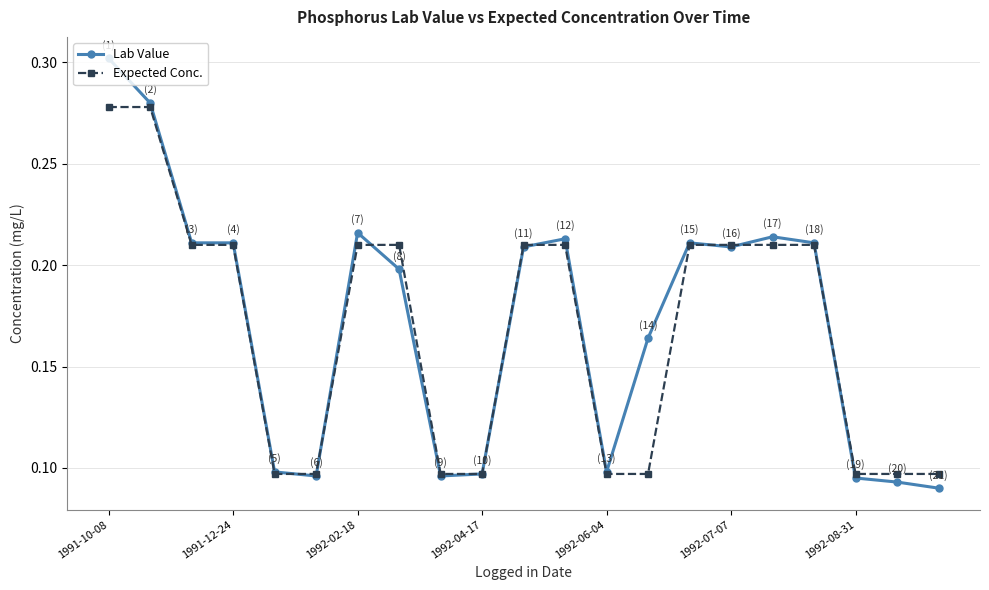

How many Expected Conc. values are between 0 and 1?

21